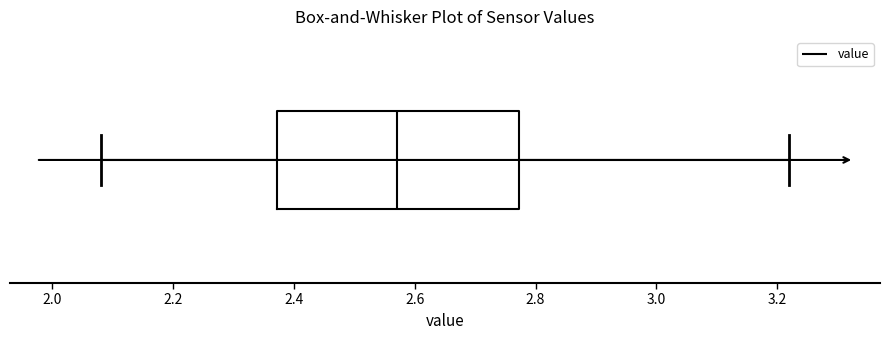

Transcribe this box plot: give where the median line is, the range the box spans, and where the two whiskers end, as read against the x-axis. The values are not printed on the chart, so give them approximately, as read against the axis.

median 2.58, box 2.38 to 2.78, whiskers 2.08 to 3.22